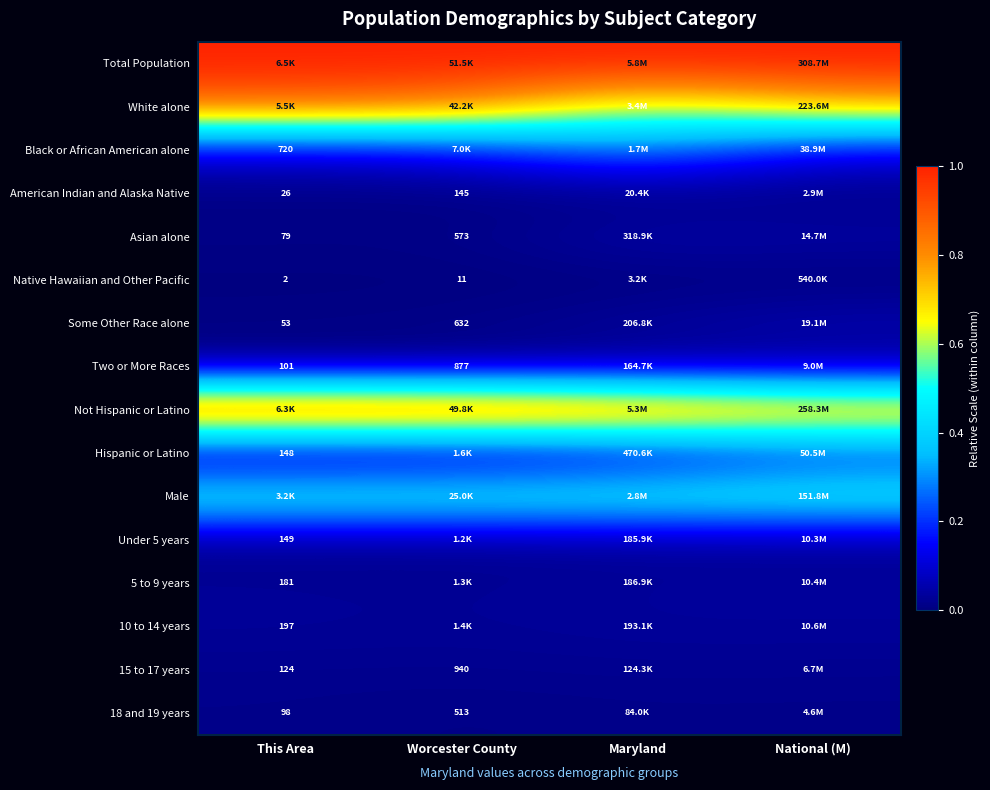

Is the value of American Indian and Alaska Native at This Area greater than the value of Hispanic or Latino at This Area?

No